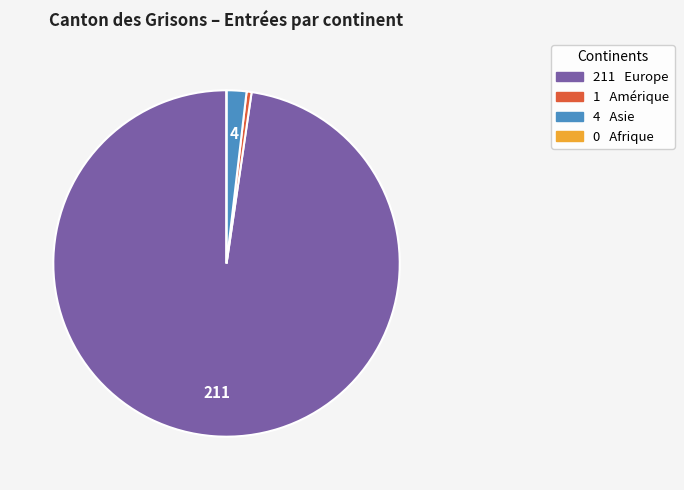

Is there any slice that represents more than half of the pie?

Yes